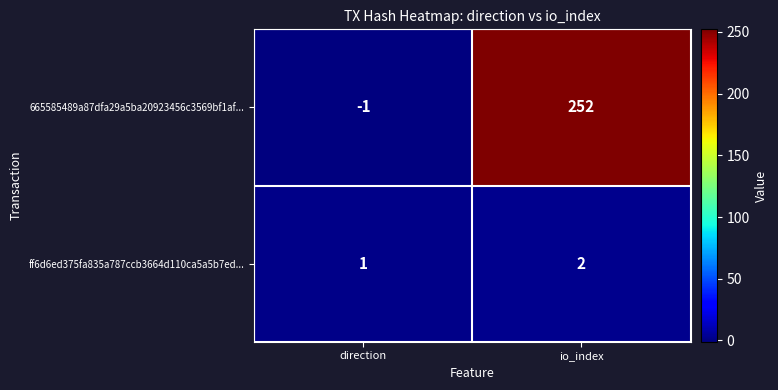

What is the spread (max minus min) of values at io_index?

250